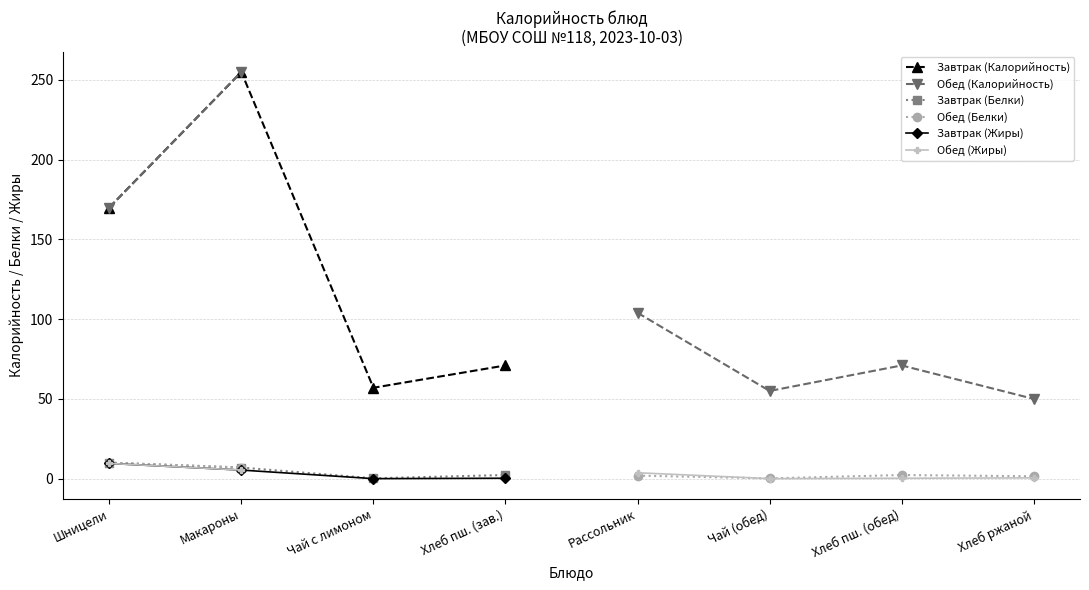

List the series in order of their peak value, highest first.

Завтрак (Калорийность), Обед (Калорийность), Завтрак (Белки), Обед (Белки), Завтрак (Жиры), Обед (Жиры)